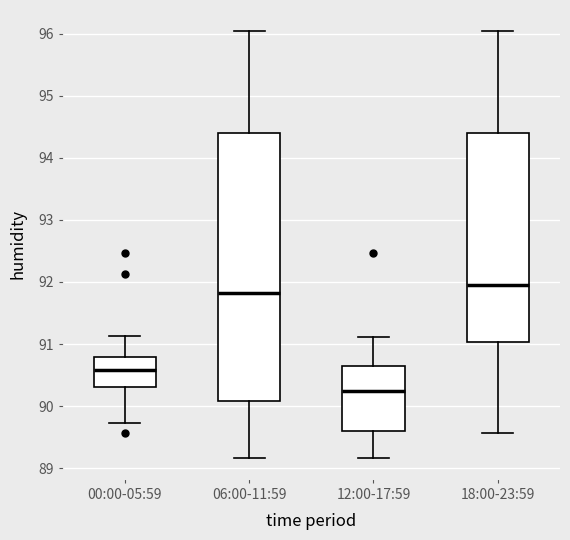

Comparing the boxes themselves (not the whiskers), which one is the tallest?

06:00-11:59